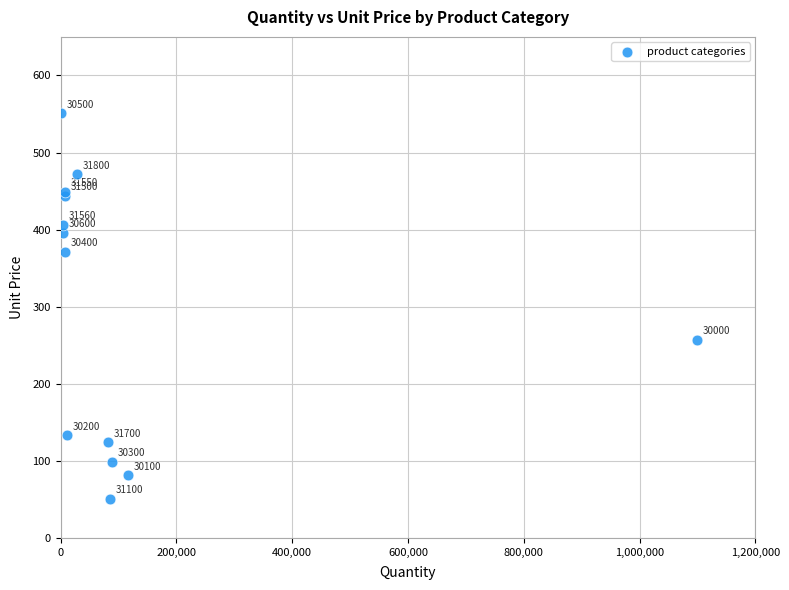

What Y value in the scatter plot is closest to 301?

257